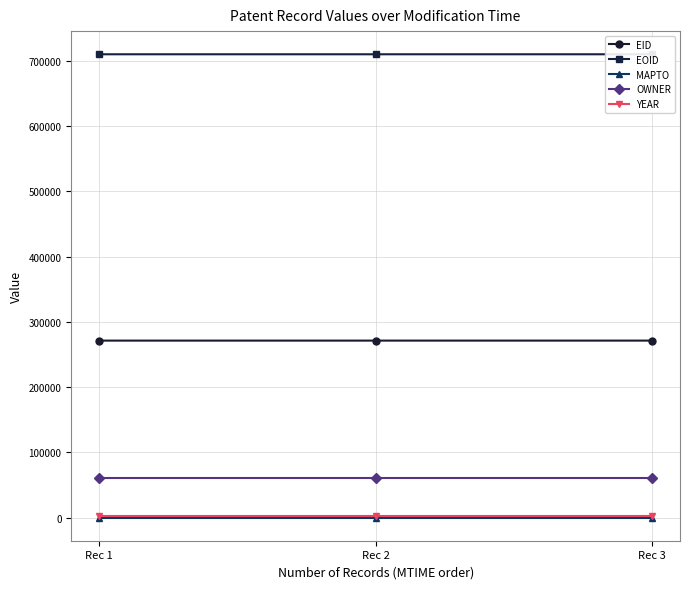

What is the sum of the EID values at Rec 3 and Rec 2?

542494